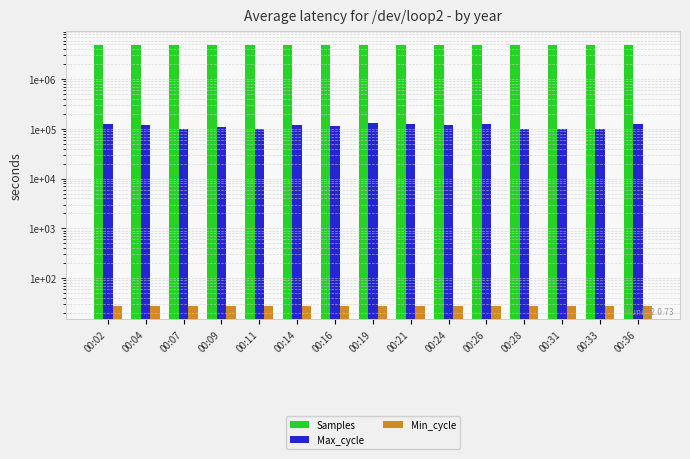

The Samples series shows 4958982 at 00:31. True or false?

True